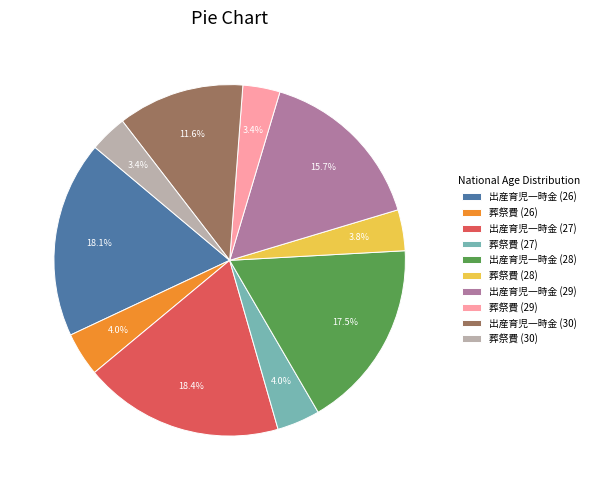

What portion of the pie excludes 出産育児一時金 (27)?

81.6%